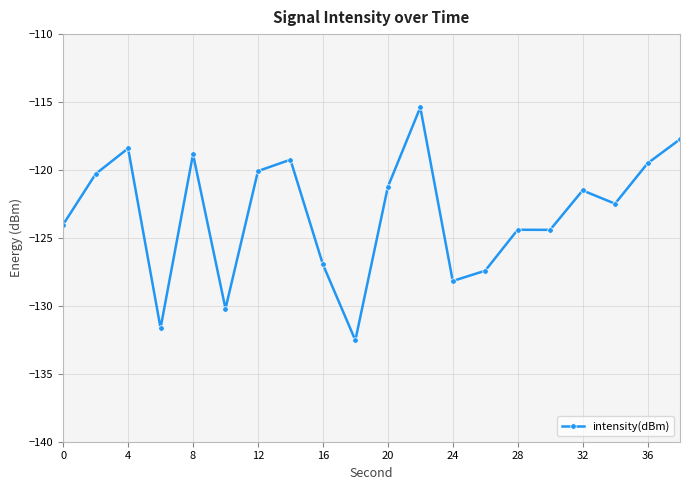

What is the value of the 19th point from the left?

-119.5